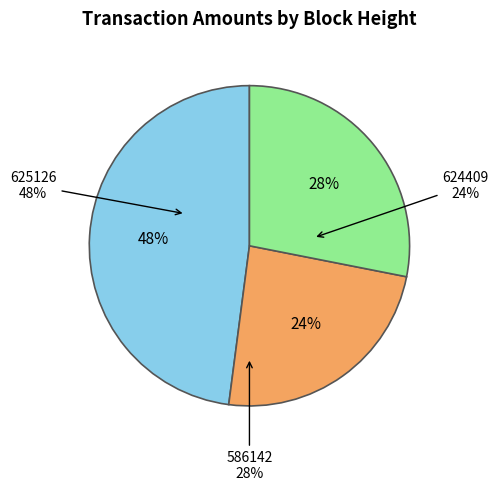

Which slice is the largest?

625126